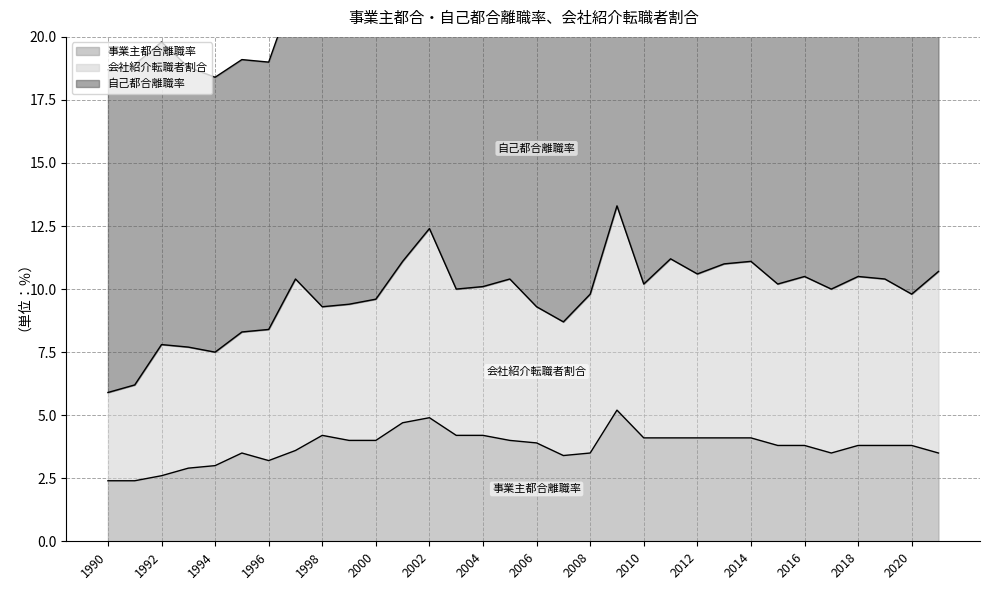

Reading left to right, extract all data points from this chart.

事業主都合離職率: 2.4	2.4	2.6	2.9	3.0	3.5	3.2	3.6	4.2	4.0	4.0	4.7	4.9	4.2	4.2	4.0	3.9	3.4	3.5	5.2	4.1	4.1	4.1	4.1	4.1	3.8	3.8	3.5	3.8	3.8	3.8	3.5
自己都合離職率: 12.8	12.7	12.0	11.1	10.9	10.8	10.6	11.6	10.9	11.0	12.0	12.2	11.6	11.9	11.8	13.5	12.3	12.0	11.2	11.1	10.4	10.3	10.6	11.5	11.4	11.2	11.2	11.4	10.8	11.7	10.5	10.5
会社紹介転職者割合: 3.5	3.8	5.2	4.8	4.5	4.8	5.2	6.8	5.1	5.4	5.6	6.4	7.5	5.8	5.9	6.4	5.4	5.3	6.3	8.1	6.1	7.1	6.5	6.9	7.0	6.4	6.7	6.5	6.7	6.6	6.0	7.2